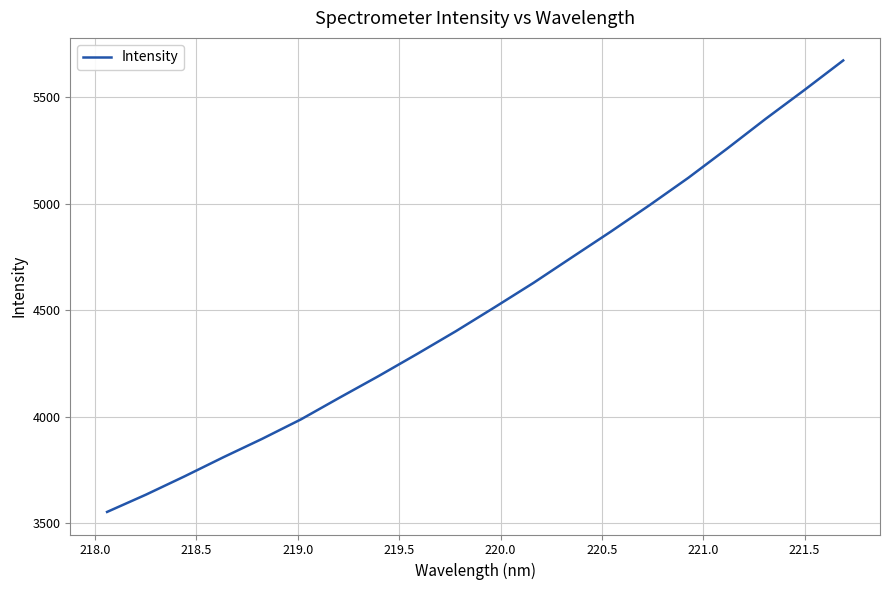

Reading right to left, transcribe all the data shown in this chart.

5673.8	5535.2	5399.9	5259.4	5122.5	4994.2	4869.9	4749.6	4628.8	4514.4	4402.1	4295.2	4190.8	4090.1	3987.7	3896.4	3809.9	3720.3	3634.0	3553.0